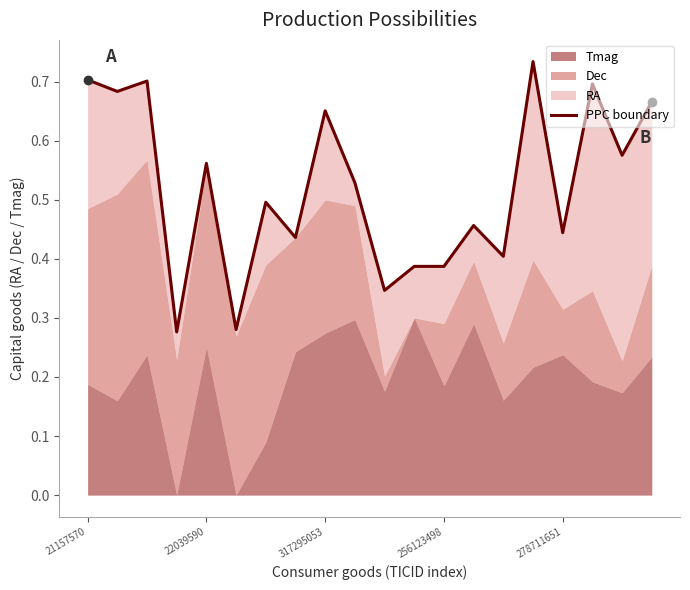

Is it true that the value at 256123498 is 0.1?

False